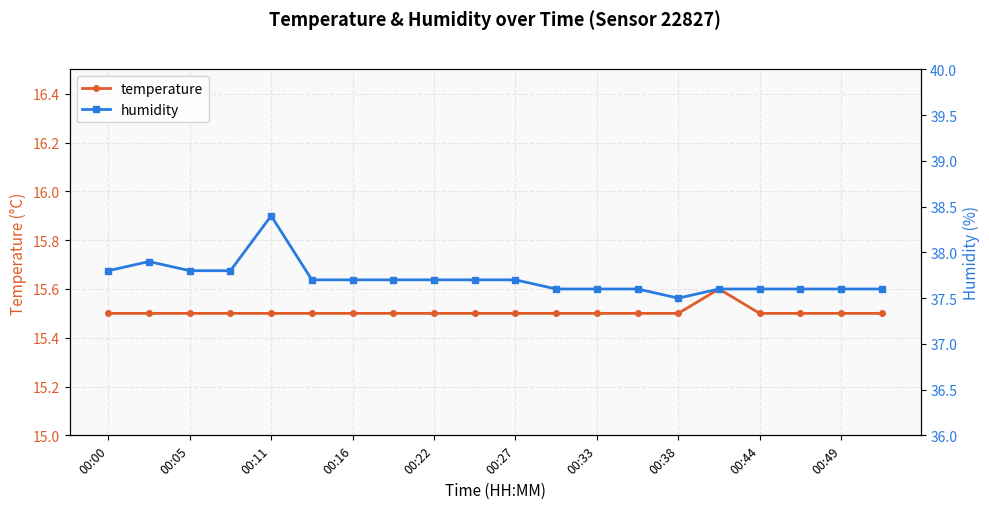

What is the average value of the temperature series?

15.5